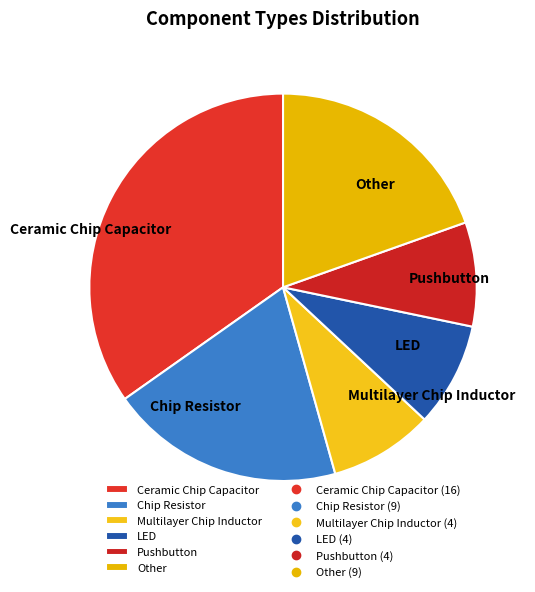

Does Chip Resistor account for over 50% of the chart?

No